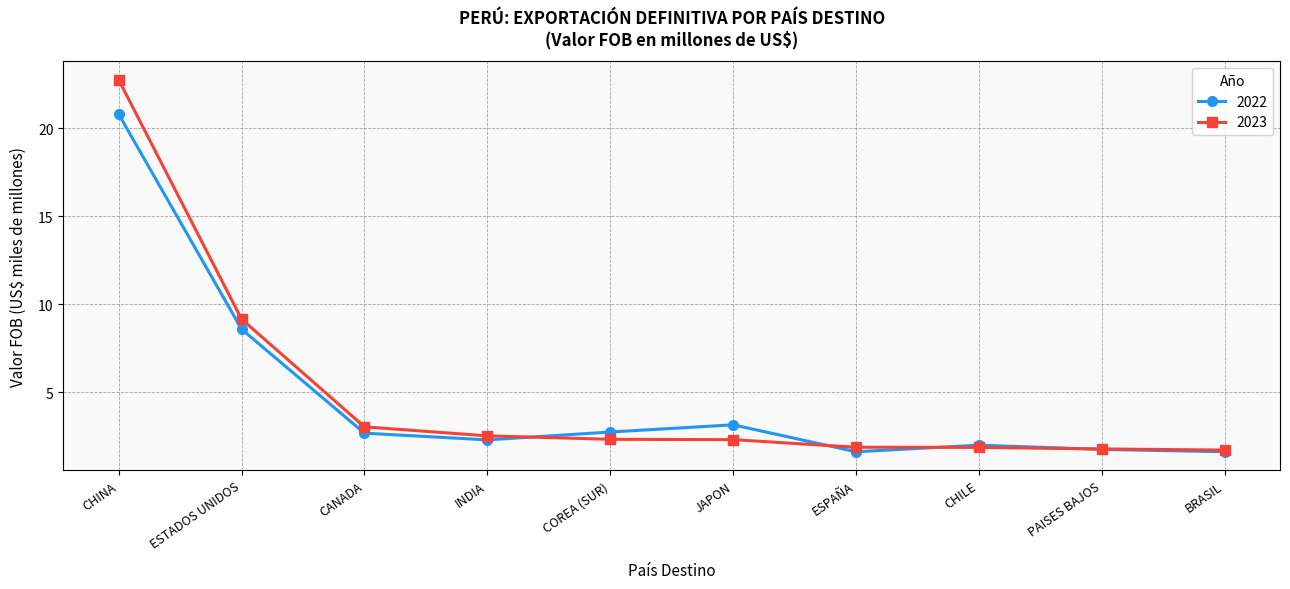

At which label does 2023 first exceed 2?

CHINA